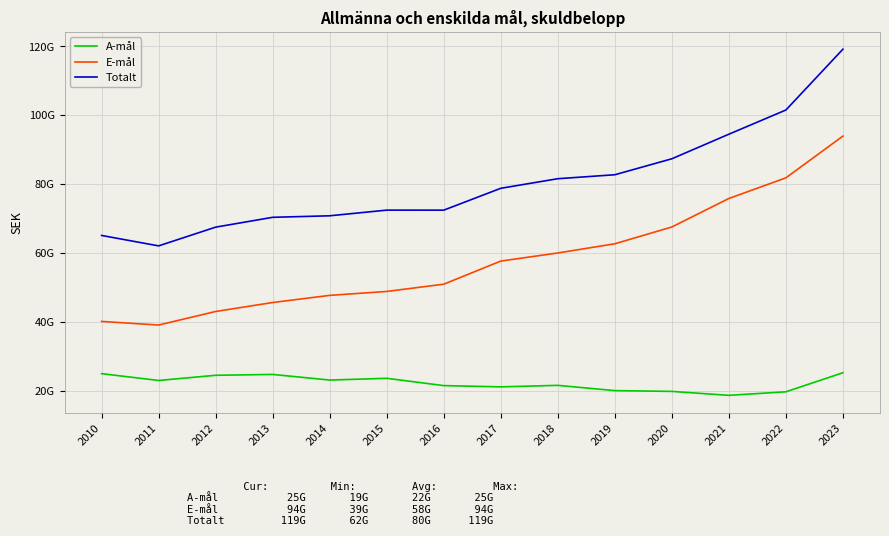

What are all the series names shown in the legend?

A-mål, E-mål, Totalt